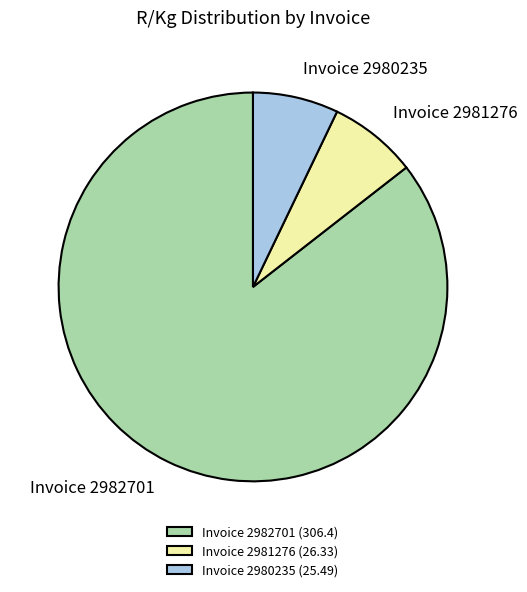

Do Invoice 2982701 (306.4) and Invoice 2981276 (26.33) together represent more than half of the pie?

Yes